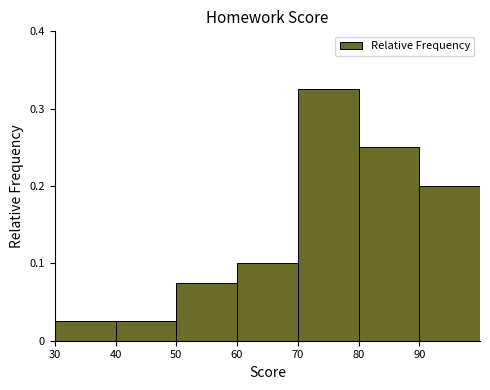

Which range on the x-axis has the tallest bar?

70 to 80